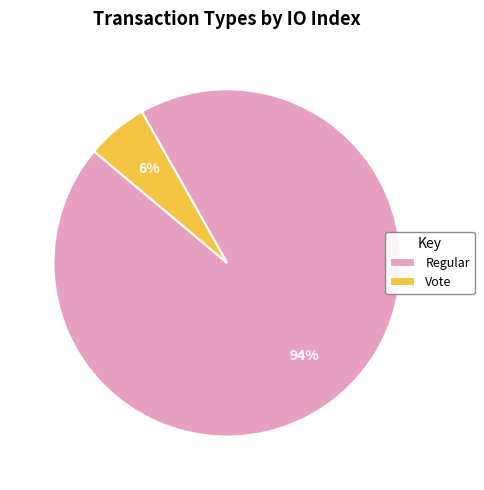

What percentage is the Vote slice, to the nearest percent?

6%